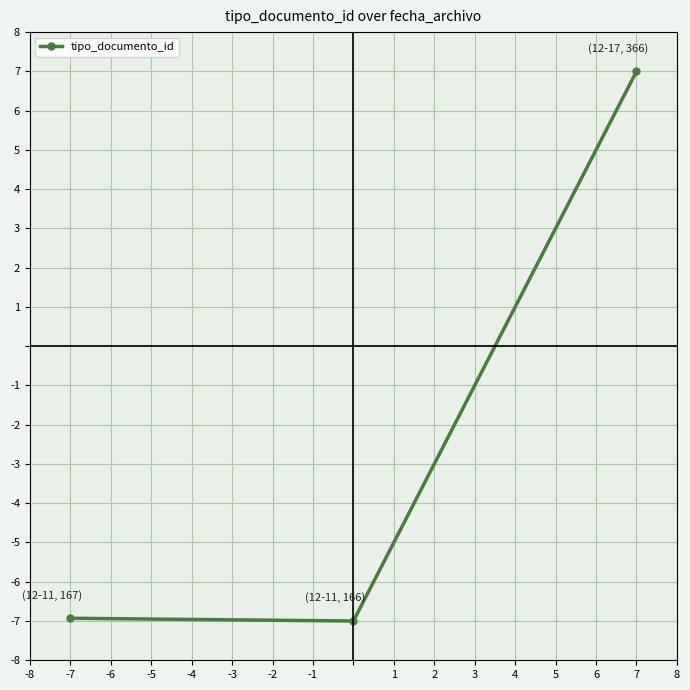

What is the value of the 2nd point from the left?

-7.0